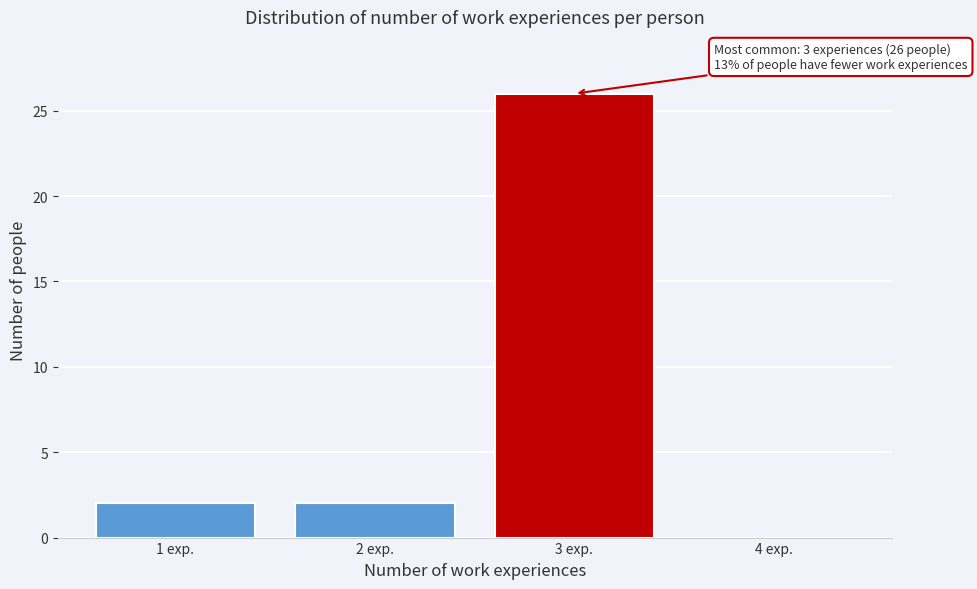

Reading left to right, list all the values displayed in this chart.

1 exp.=2	2 exp.=2	3 exp.=26	4 exp.=0